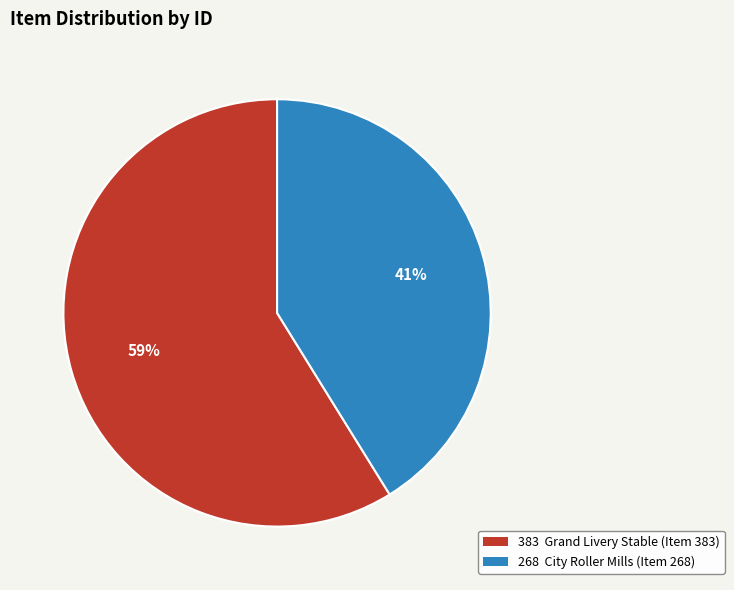

What percentage is the 268 City Roller Mills (Item 268) slice, to the nearest percent?

41%